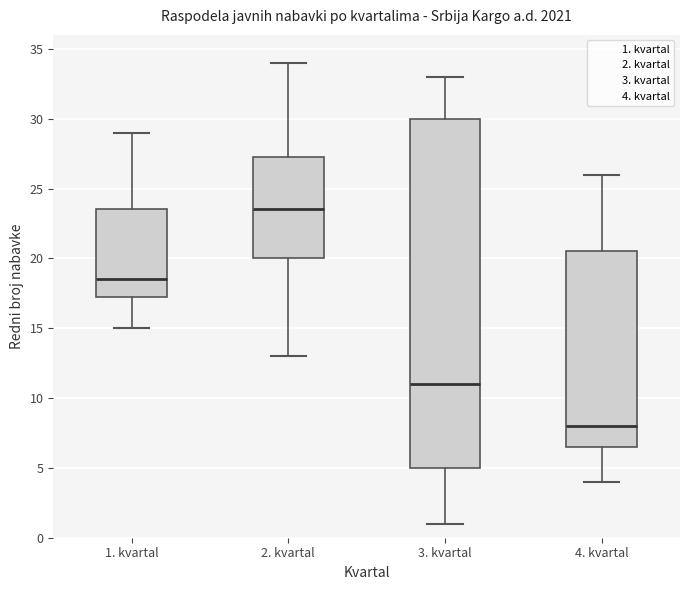

Reading left to right, read every box against the y-axis: the position of its median line, the range the box covers, and the ends of its whiskers. The values are not printed on the chart, so give them approximately, as read against the axis.

1. kvartal: median 18.5, box 17.5 to 23.5, whiskers 15.0 to 29.0
2. kvartal: median 23.5, box 20.0 to 27.5, whiskers 13.0 to 34.0
3. kvartal: median 11.0, box 5.0 to 30.0, whiskers 1.0 to 33.0
4. kvartal: median 8.0, box 6.5 to 20.5, whiskers 4.0 to 26.0